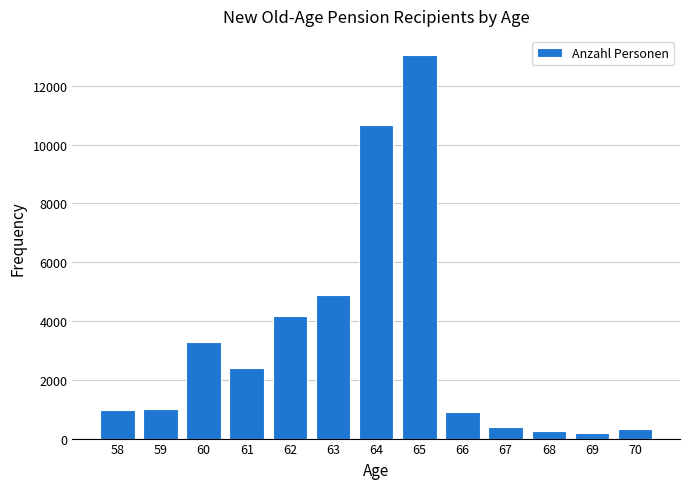

What is the difference between the second highest and minimum values?

10462